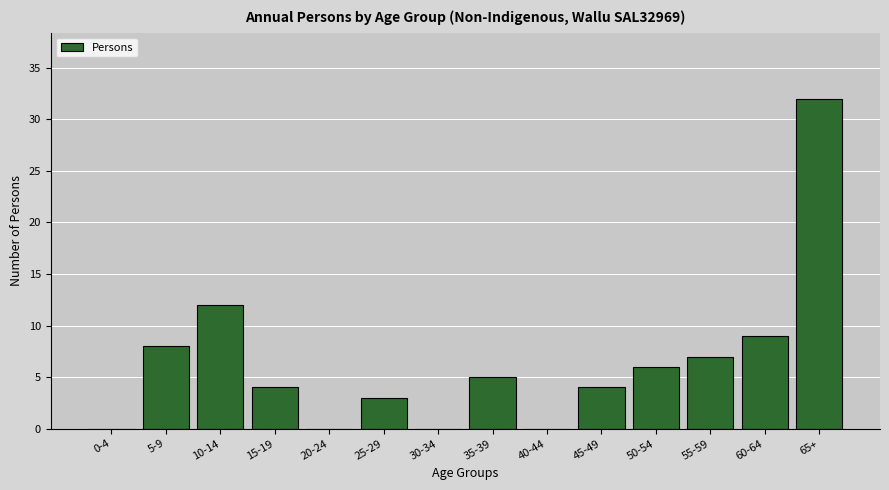

Reading right to left, what are all the values shown in this chart?

65+=32	60-64=9	55-59=7	50-54=6	45-49=4	40-44=0	35-39=5	30-34=0	25-29=3	20-24=0	15-19=4	10-14=12	5-9=8	0-4=0